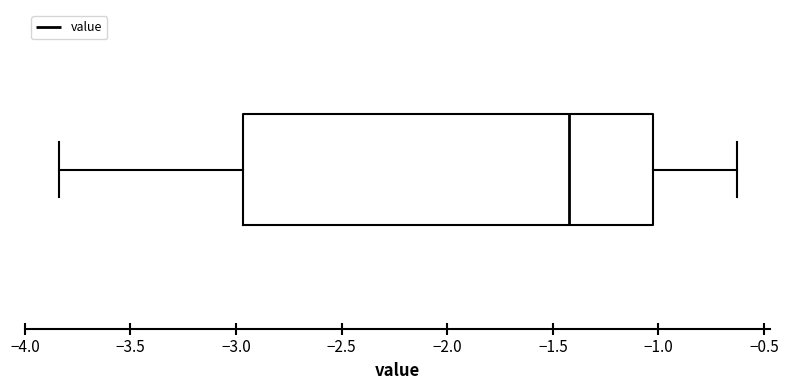

Transcribe this box plot: give where the median line is, the range the box spans, and where the two whiskers end, as read against the x-axis. The values are not printed on the chart, so give them approximately, as read against the axis.

median -1.40, box -2.95 to -1.05, whiskers -3.85 to -0.65